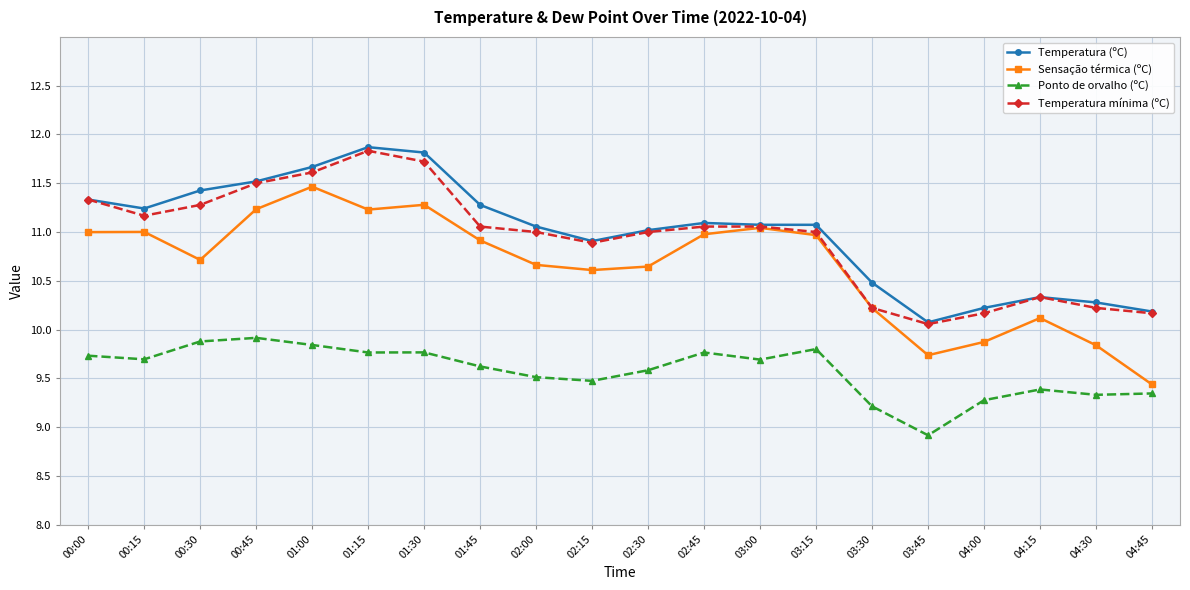

What is the difference between the Temperatura mínima (ºC) values at 03:30 and 01:45?

0.8